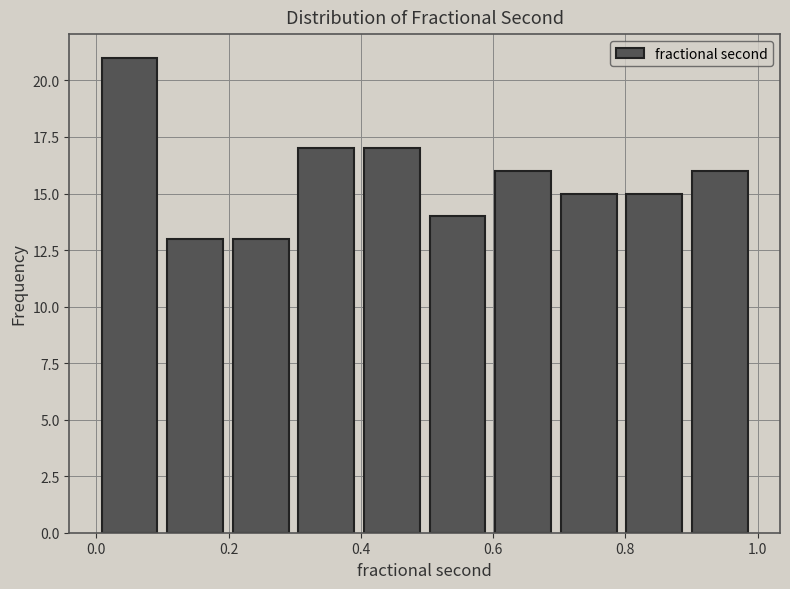

Reading left to right, list every bar in this chart as the range it spans on the x-axis followed by its height. Neither the bar edges nor the heights are printed on the chart, so give them approximately, as read against the axes.

0.0 to 0.1: 21
0.1 to 0.2: 13
0.2 to 0.3: 13
0.3 to 0.4: 17
0.4 to 0.5: 17
0.5 to 0.6: 14
0.6 to 0.7: 16
0.7 to 0.8: 15
0.8 to 0.9: 15
0.9 to 1.0: 16